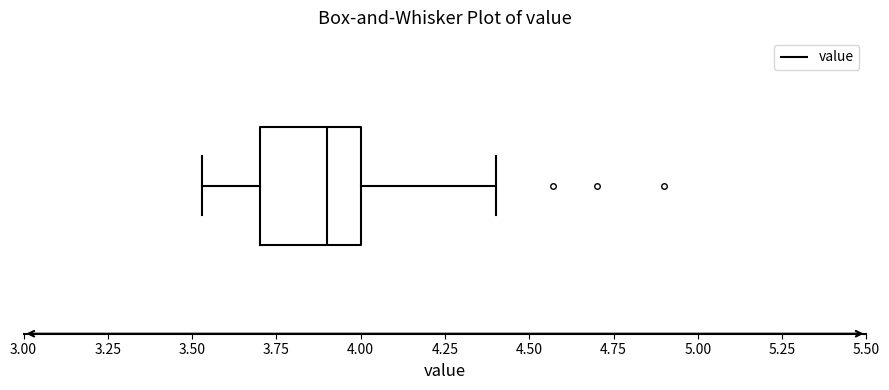

Where is the left edge of the box on the x-axis? The values are not printed on the chart, so give them approximately, as read against the axis.

3.70